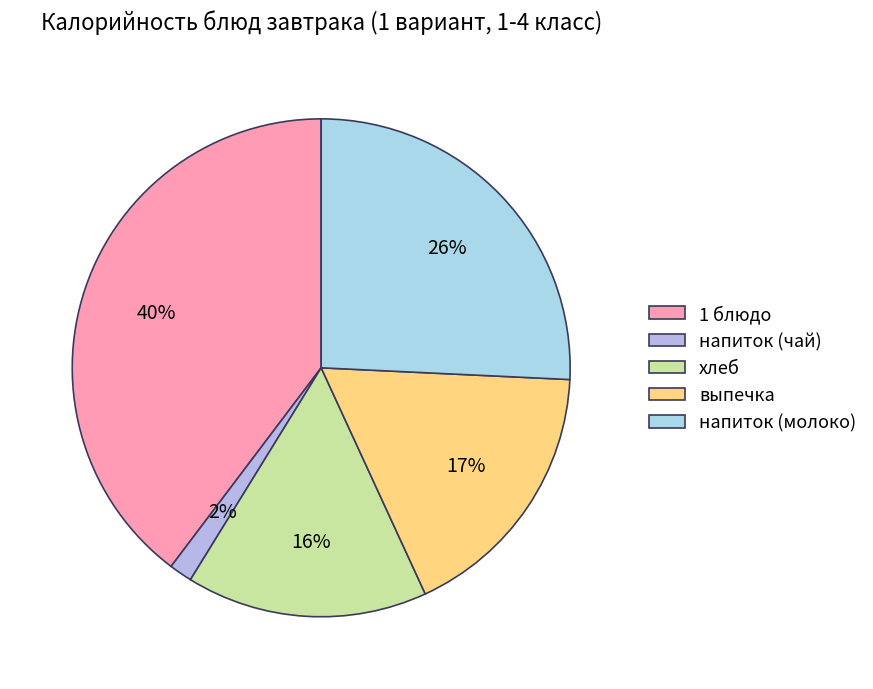

Combined, do хлеб and 1 блюдо account for over 50%?

Yes